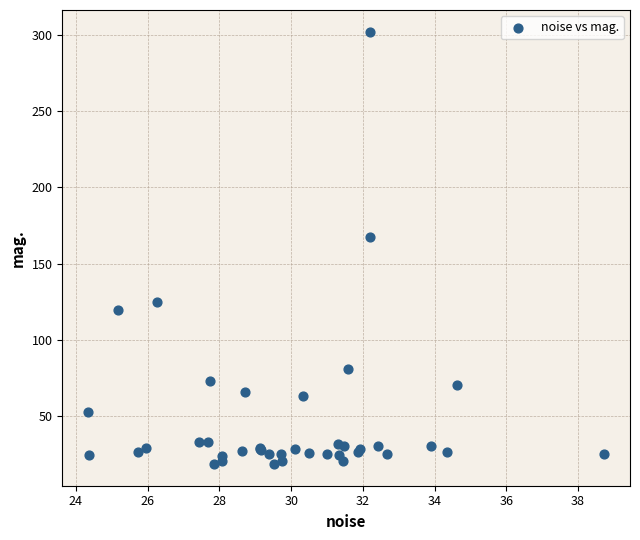

What Y value in the scatter plot is closest to 160?

167.5